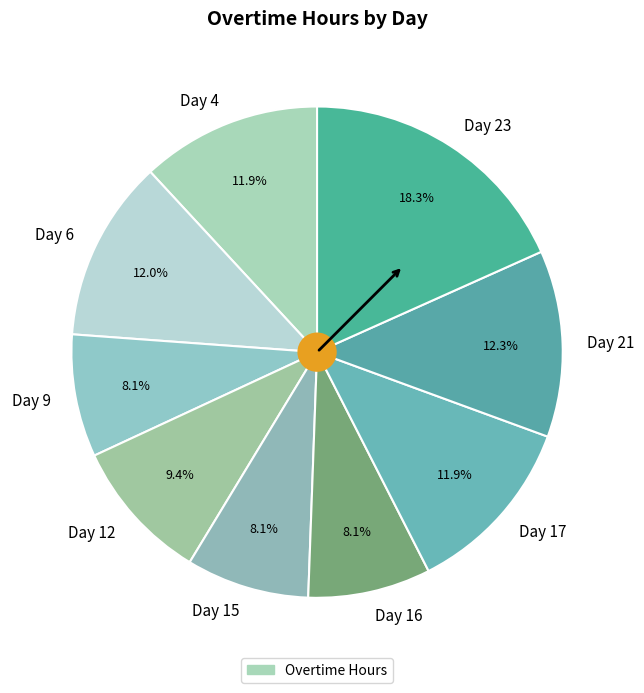

Combined, do Day 9 and Day 21 account for over 50%?

No